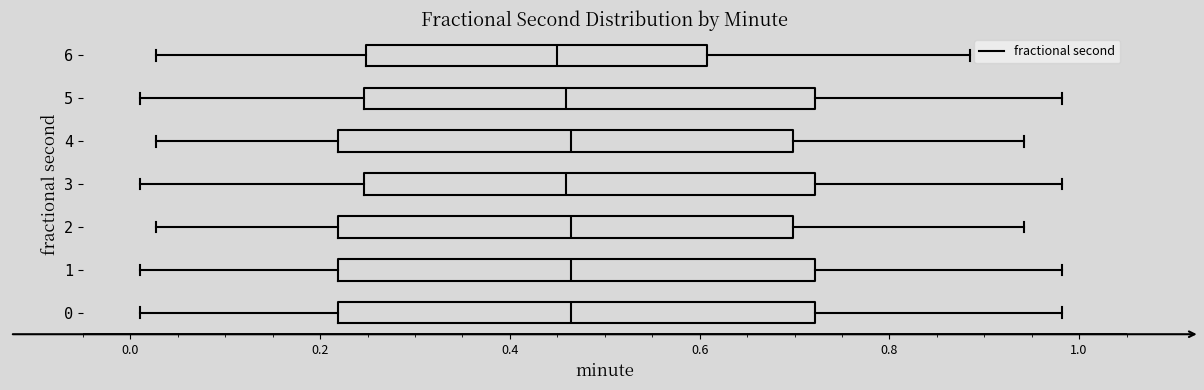

Where does the right whisker of the box at y = 3 end on the x-axis? The values are not printed on the chart, so give them approximately, as read against the axis.

0.98